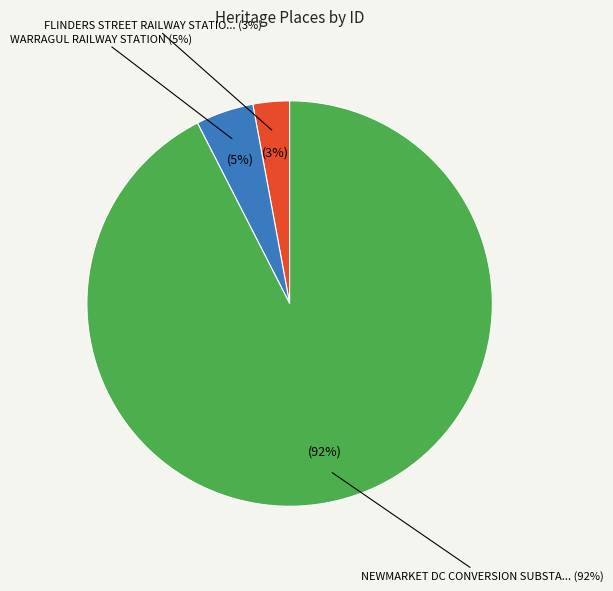

True or false: FLINDERS STREET RAILWAY STATION COMPLEX accounts for 1% of the total.

False